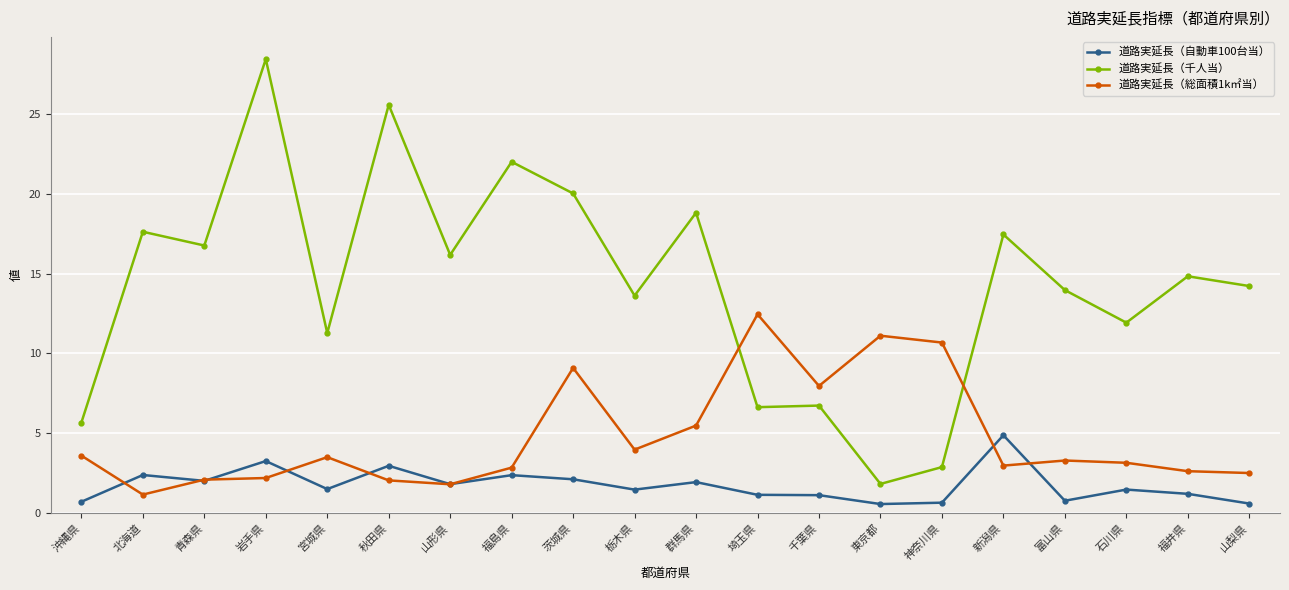

Which series has the largest total across all categories?

道路実延長（千人当）